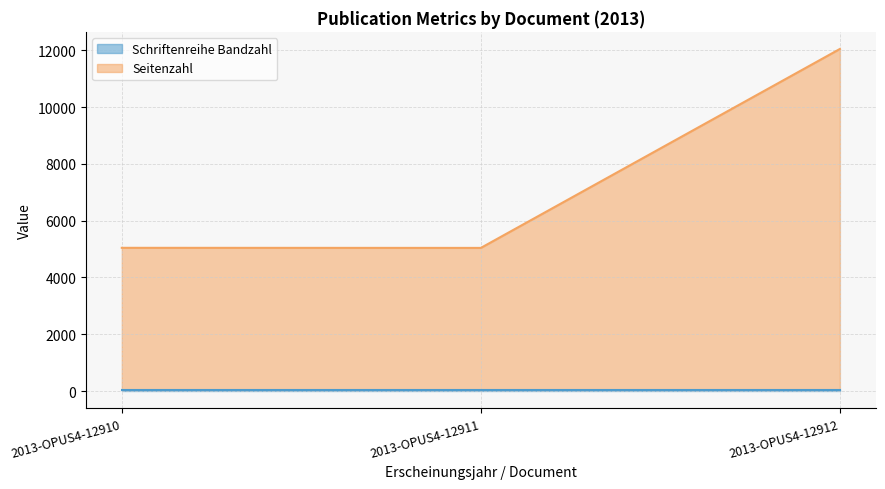

Where is the data nearest to the value 8547?

2013-OPUS4-12910